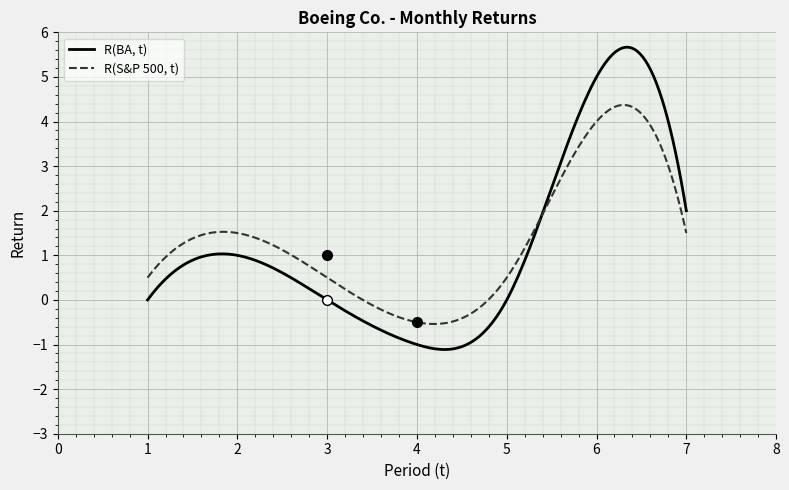

In R(S&P 500, t), how many points are higher than both neighbors (excluding endpoints)?

2